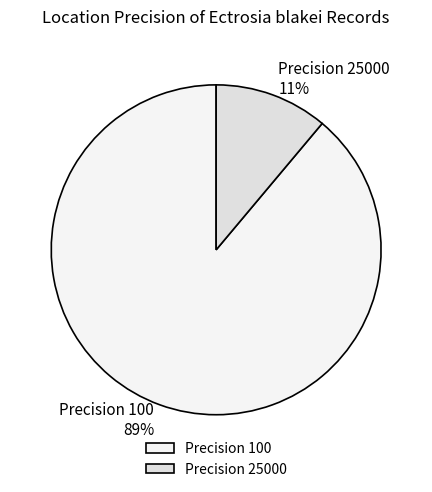

Rank the categories by value from lowest to highest.

Precision 25000, Precision 100